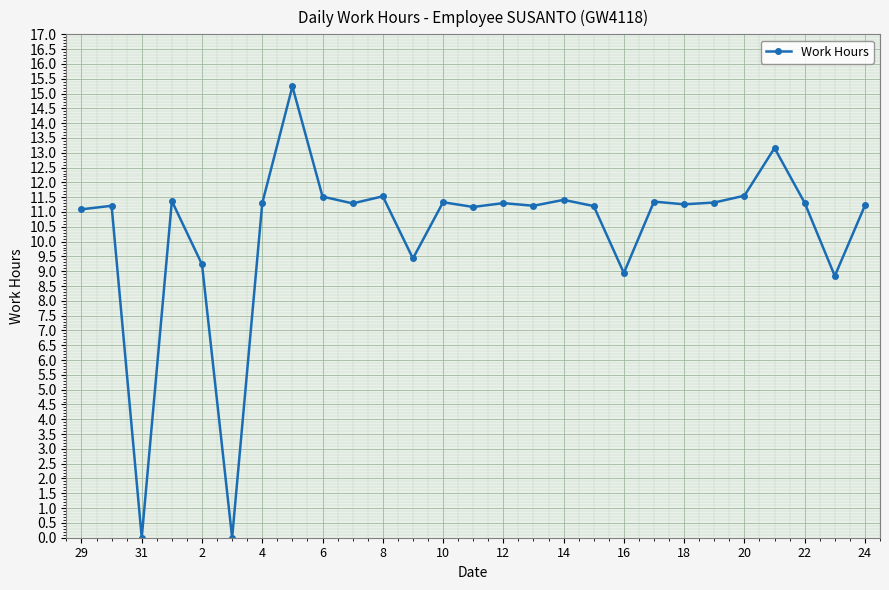

What is the maximum value shown in the chart?

15.2